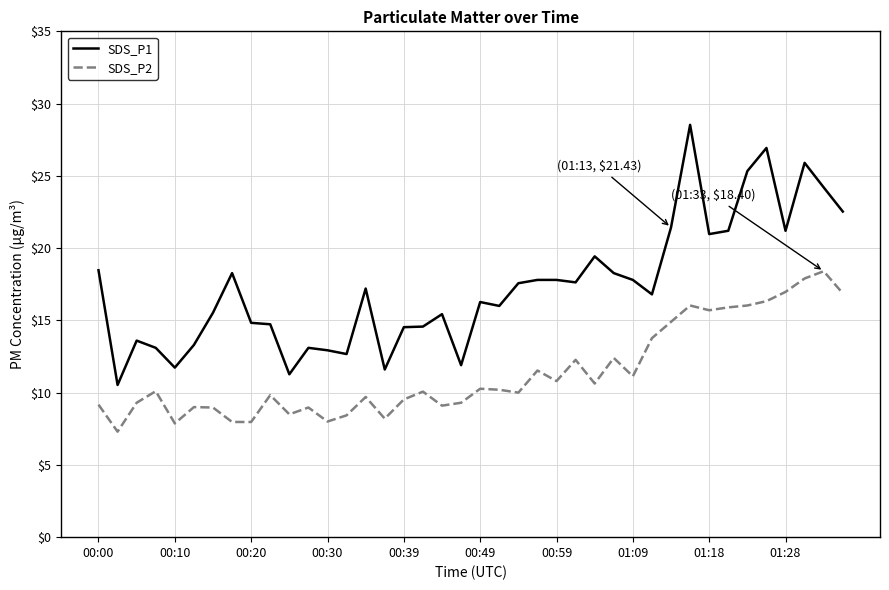

List the series in order of their peak value, lowest first.

SDS_P2, SDS_P1